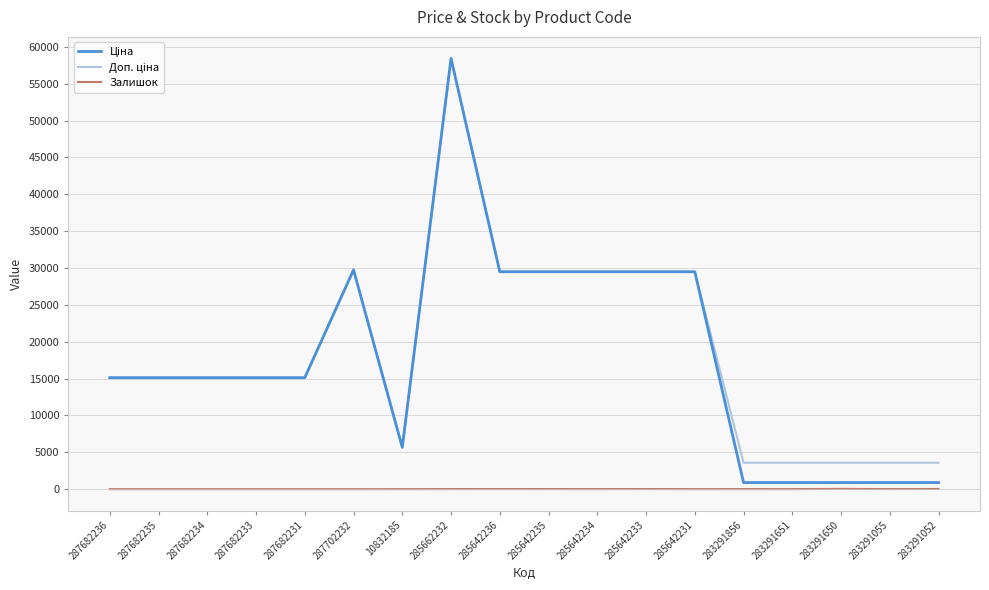

At which category is the sum across all series the highest?

285662232